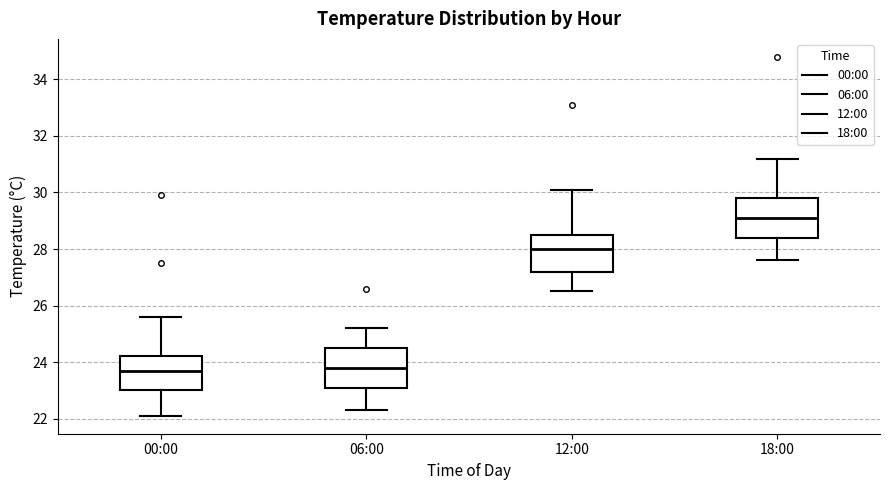

Where does the median line of the box for 06:00 sit on the y-axis? The values are not printed on the chart, so give them approximately, as read against the axis.

23.8